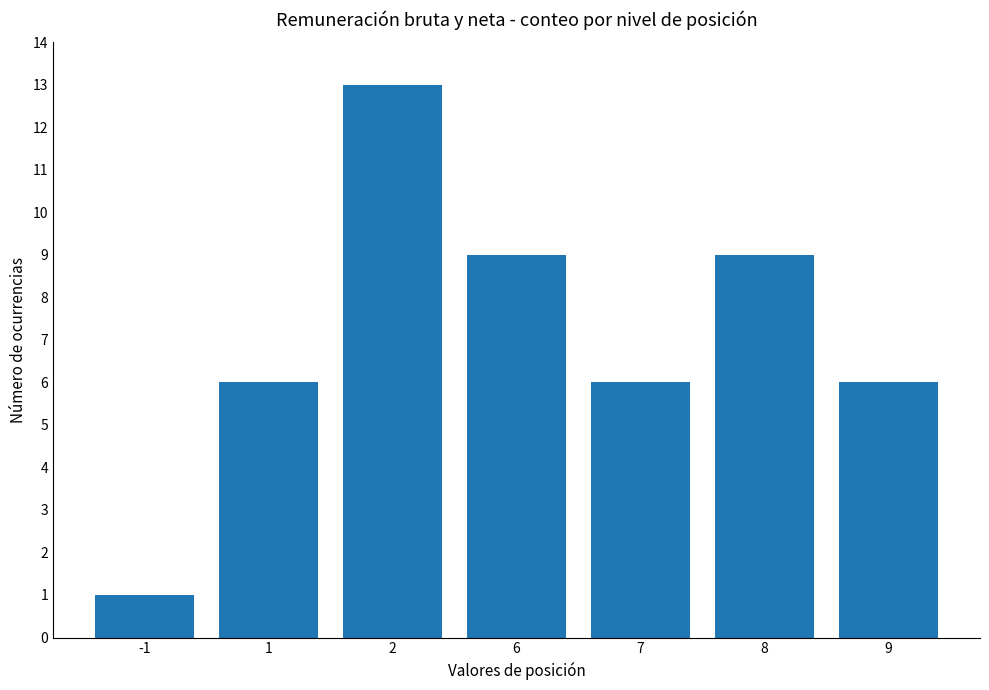

Does the chart contain stacked bars?

No